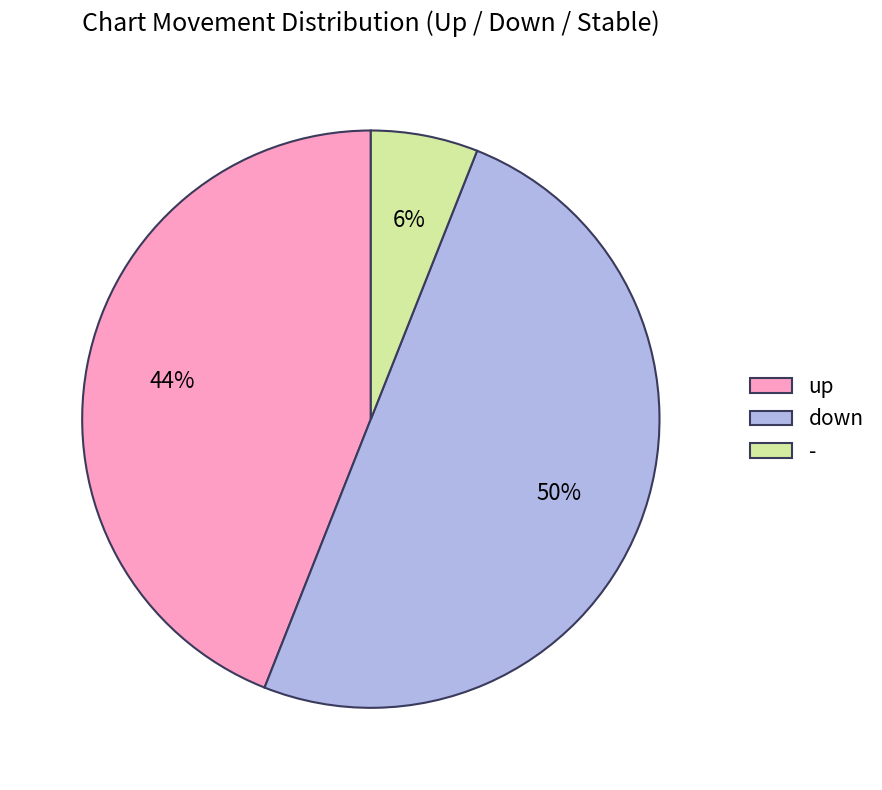

Count the number of slices in the pie.

3